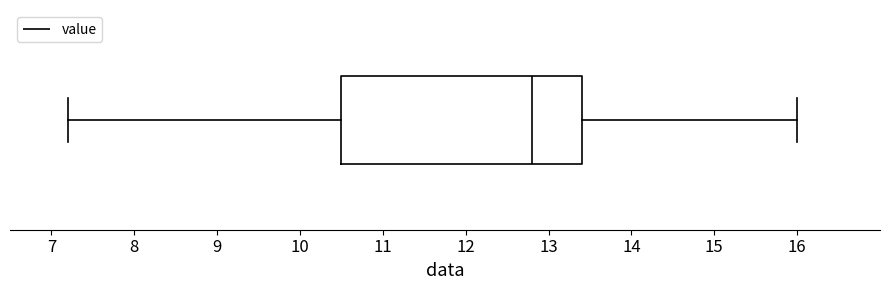

Read this box plot against the x-axis: the position of the median line, the range covered by the box, and the ends of both whiskers. The values are not printed on the chart, so give them approximately, as read against the axis.

median 12.8, box 10.5 to 13.4, whiskers 7.2 to 16.0